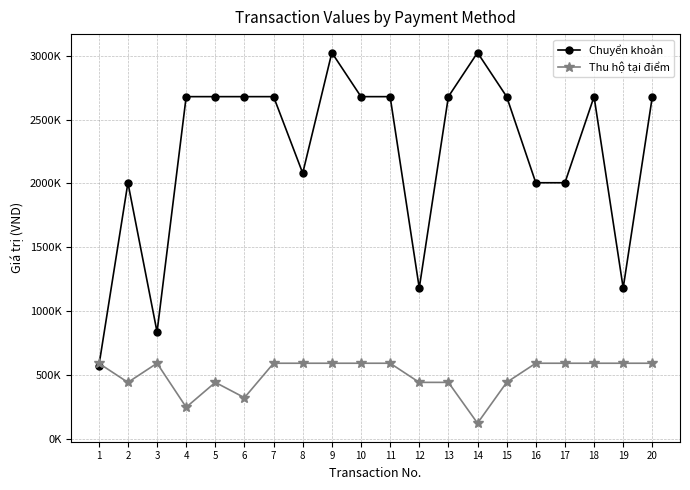

Reading left to right, list all the values displayed in this chart.

Chuyển khoản: 565000	2005000	835000	2680000	2680000	2680000	2680000	2080000	3025000	2680000	2680000	1180000	2680000	3025000	2680000	2005000	2005000	2680000	1180000	2680000
Thu hộ tại điểm: 590000	440000	590000	245000	440000	320000	590000	590000	590000	590000	590000	440000	440000	120000	440000	590000	590000	590000	590000	590000